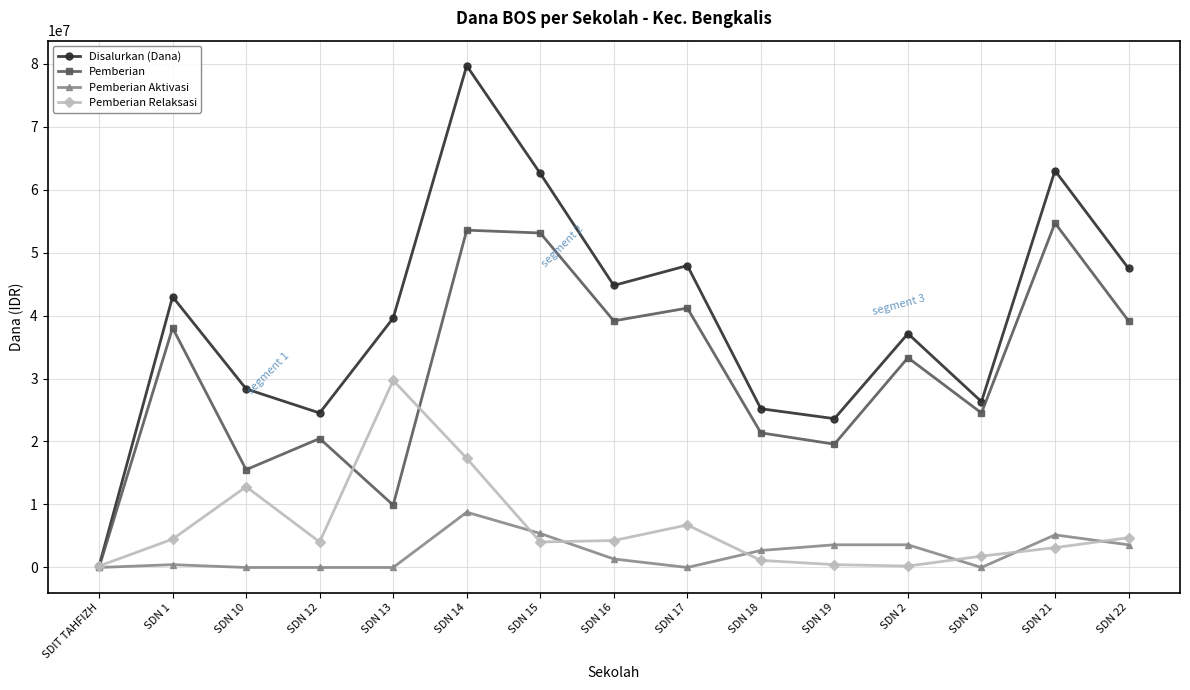

Rank the series by their maximum value, from lowest to highest.

Pemberian Aktivasi, Pemberian Relaksasi, Pemberian, Disalurkan (Dana)